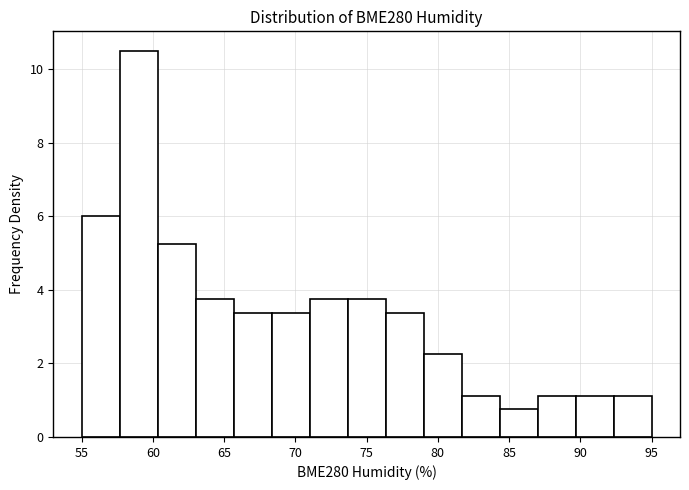

Reading left to right, list every bar in this chart as the range it spans on the x-axis followed by its height. Neither the bar edges nor the heights are printed on the chart, so give them approximately, as read against the axes.

55.0 to 57.5: 6.0
57.5 to 60.5: 10.6
60.5 to 63.0: 5.2
63.0 to 65.5: 3.8
65.5 to 68.5: 3.4
68.5 to 71.0: 3.4
71.0 to 73.5: 3.8
73.5 to 76.5: 3.8
76.5 to 79.0: 3.4
79.0 to 81.5: 2.2
81.5 to 84.5: 1.2
84.5 to 87.0: 0.8
87.0 to 89.5: 1.2
89.5 to 92.5: 1.2
92.5 to 95.0: 1.2